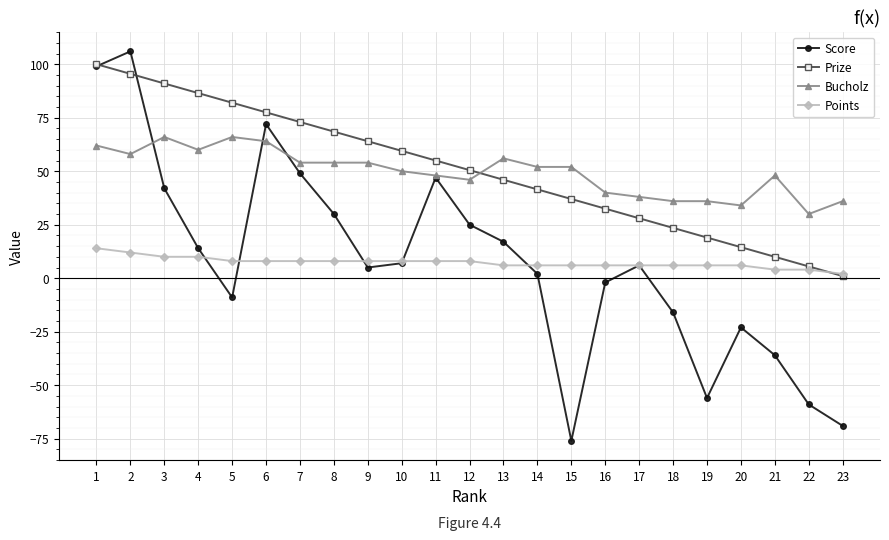

Which category has the lowest value in the Points series?

23